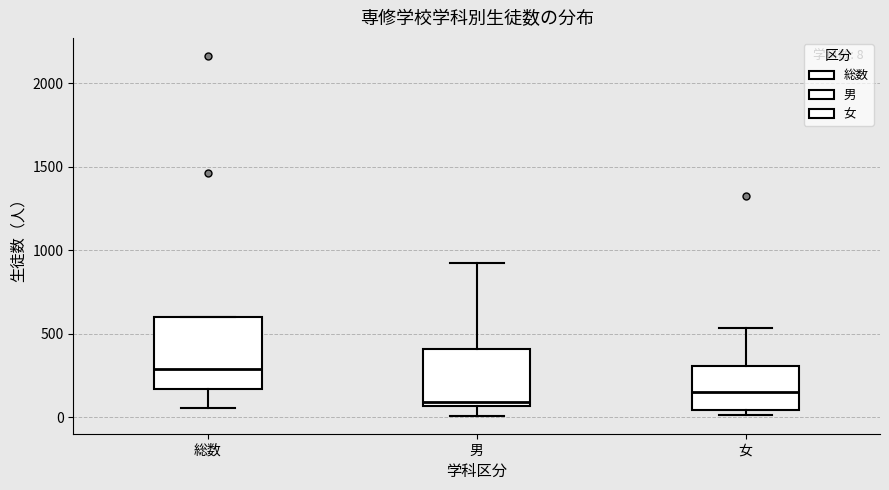

Comparing the boxes themselves (not the whiskers), which one is the tallest?

総数